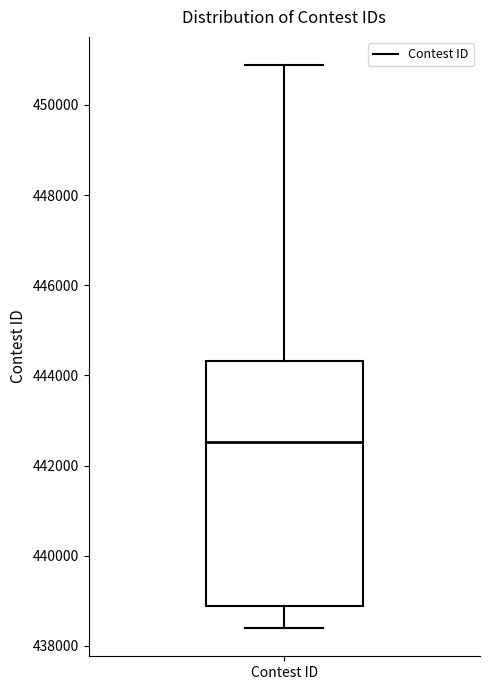

Read this box plot against the y-axis: the position of the median line, the range covered by the box, and the ends of both whiskers. The values are not printed on the chart, so give them approximately, as read against the axis.

median 442600, box 438800 to 444400, whiskers 438400 to 450800